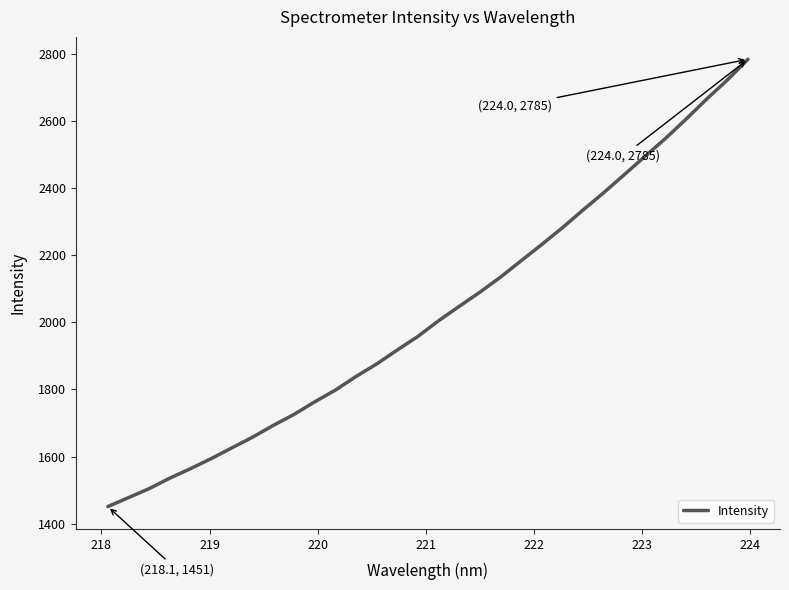

How many categories are shown in the chart?

32